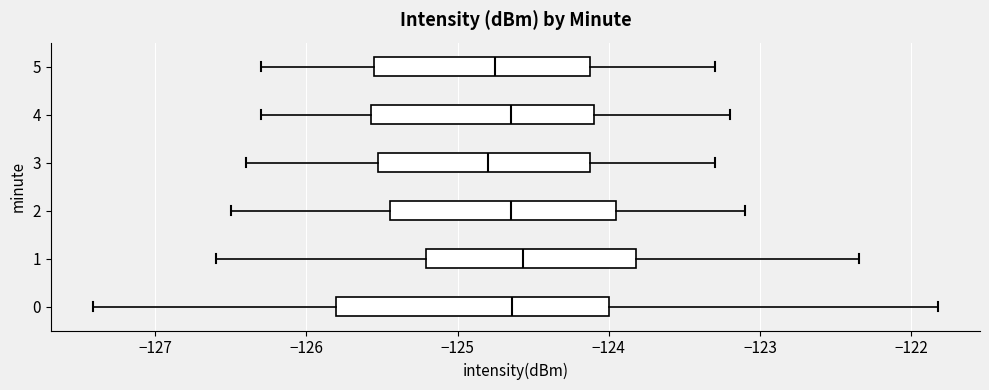

Reading bottom to top, transcribe this box plot: for each box, give where its median line is, the range the box spans, and where its two whiskers end, as read against the x-axis. The values are not printed on the chart, so give them approximately, as read against the axis.

0: median -124.6, box -125.8 to -124.0, whiskers -127.4 to -121.8
1: median -124.6, box -125.2 to -123.8, whiskers -126.6 to -122.3
2: median -124.6, box -125.4 to -123.9, whiskers -126.5 to -123.1
3: median -124.8, box -125.5 to -124.1, whiskers -126.4 to -123.3
4: median -124.6, box -125.6 to -124.1, whiskers -126.3 to -123.2
5: median -124.7, box -125.5 to -124.1, whiskers -126.3 to -123.3